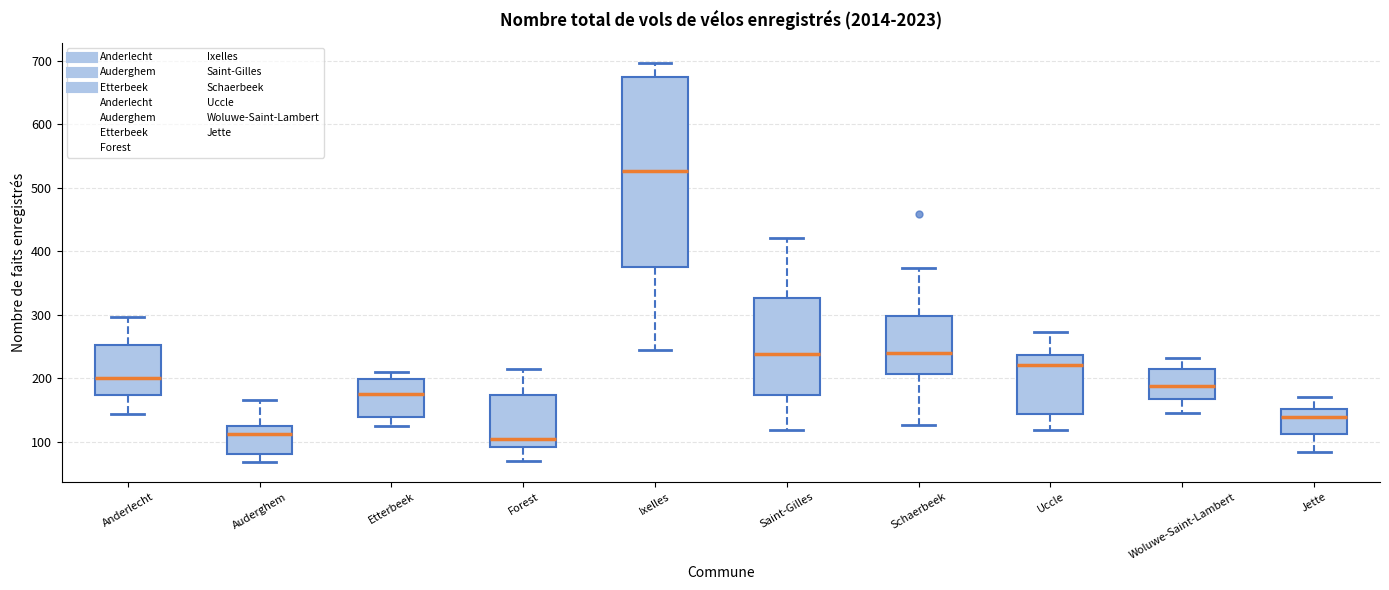

Comparing the boxes themselves (not the whiskers), which one is the tallest?

Ixelles